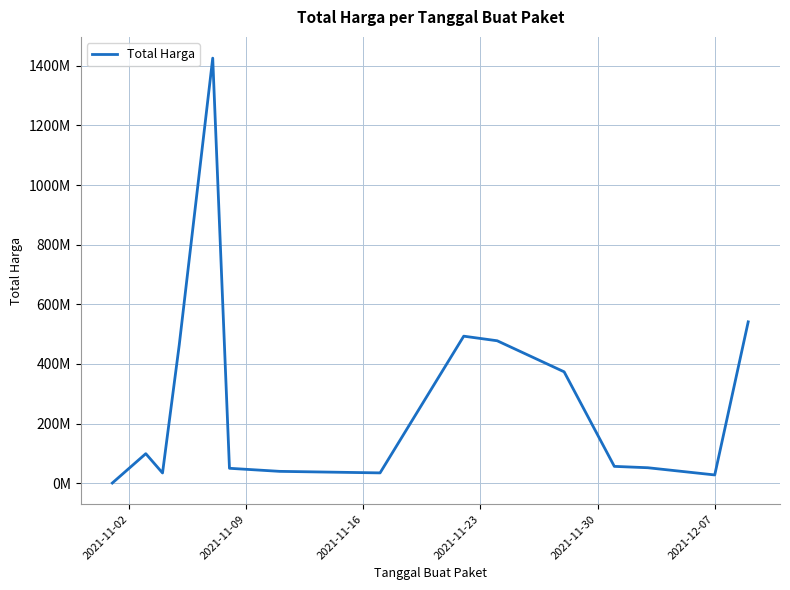

True or false: there are more than 1 points higher than both neighbors.

True